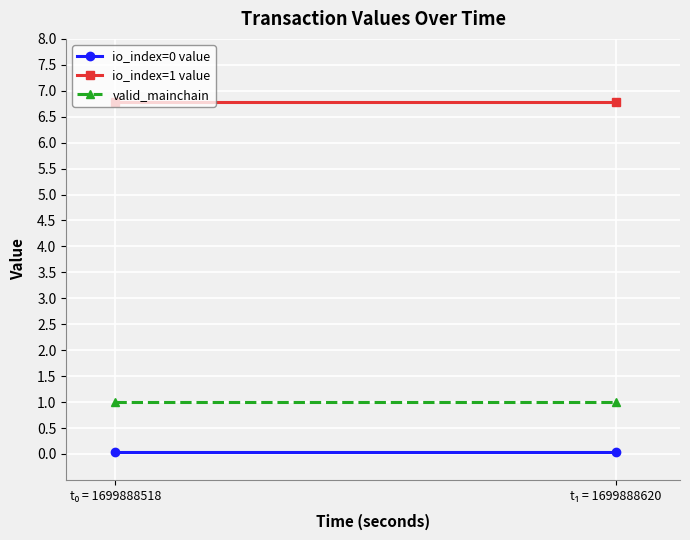

List the labels in order of io_index=1 value value, smallest first.

t₀ = 1699888518, t₁ = 1699888620